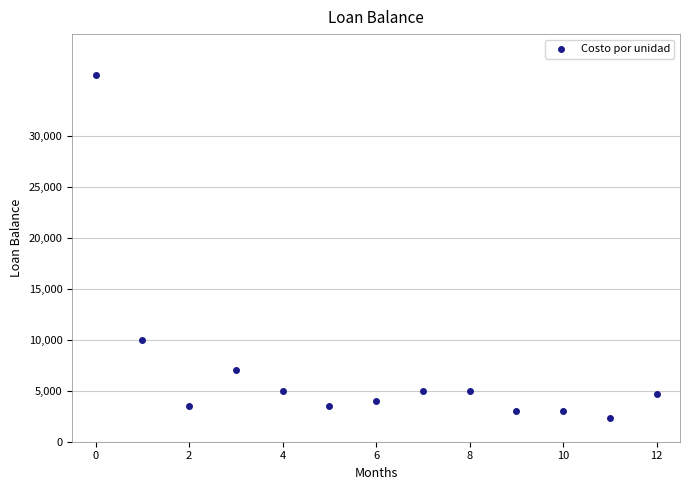

What Y value in the scatter plot is closest to 19160?

10000